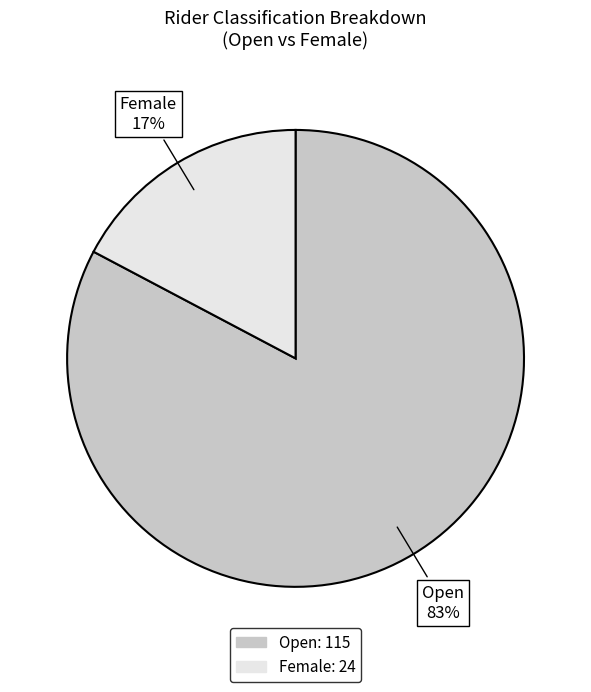

Is it true that Female is 17% of the pie?

True